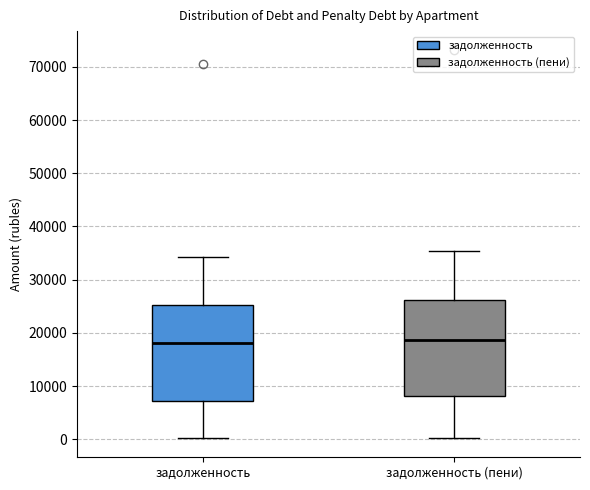

Reading left to right, transcribe this box plot: for each box, give where its median line is, the range the box spans, and where its two whiskers end, as read against the y-axis. The values are not printed on the chart, so give them approximately, as read against the axis.

задолженность: median 18000, box 7000 to 25000, whiskers 0 to 34000
задолженность (пени): median 19000, box 8000 to 26000, whiskers 0 to 35000